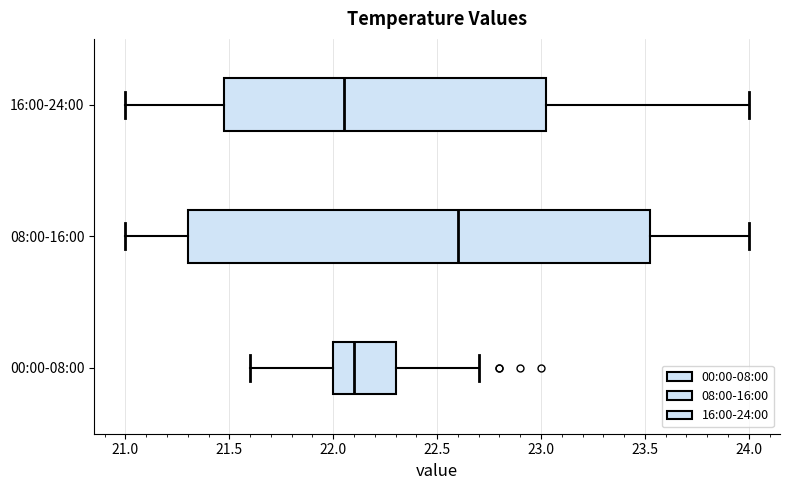

Which box is the widest, from its left edge to its right edge?

08:00-16:00